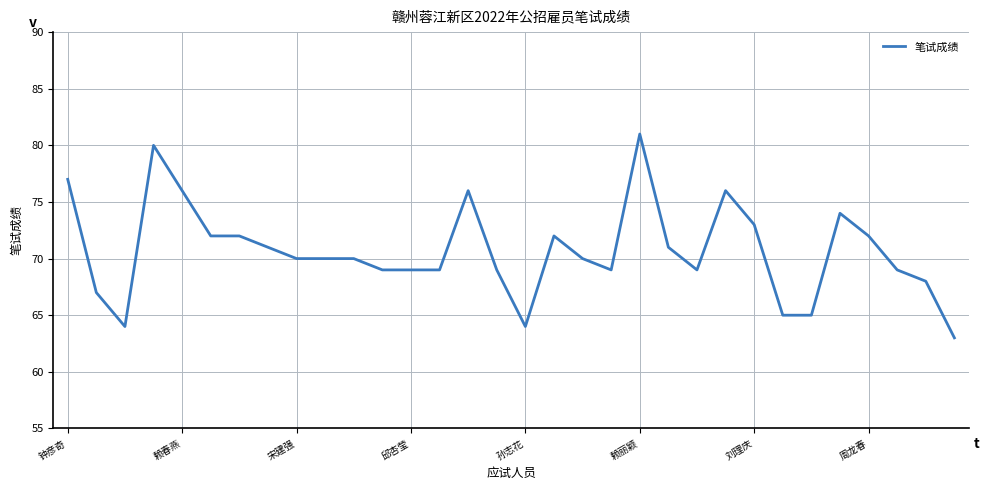

What is the maximum value shown in the chart?

81